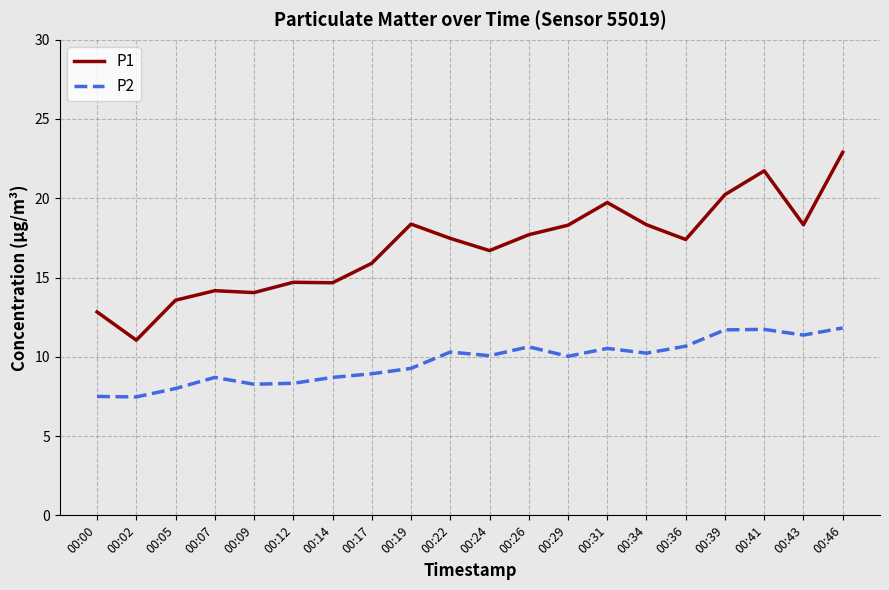

True or false: P1 and P2 cross at least once.

False